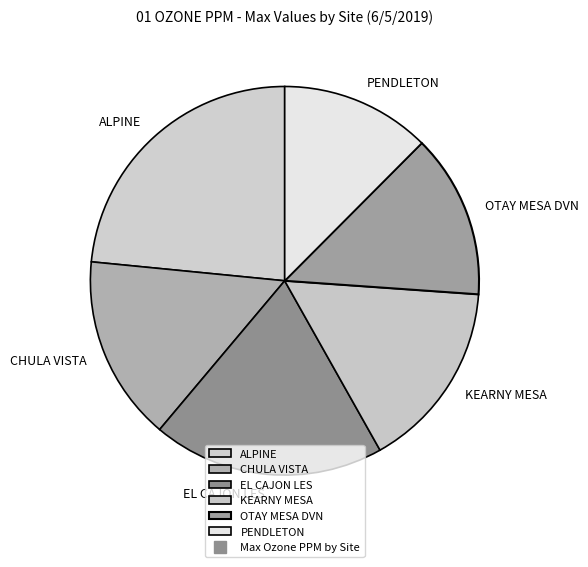

The ALPINE slice represents 32% of the pie. True or false?

False